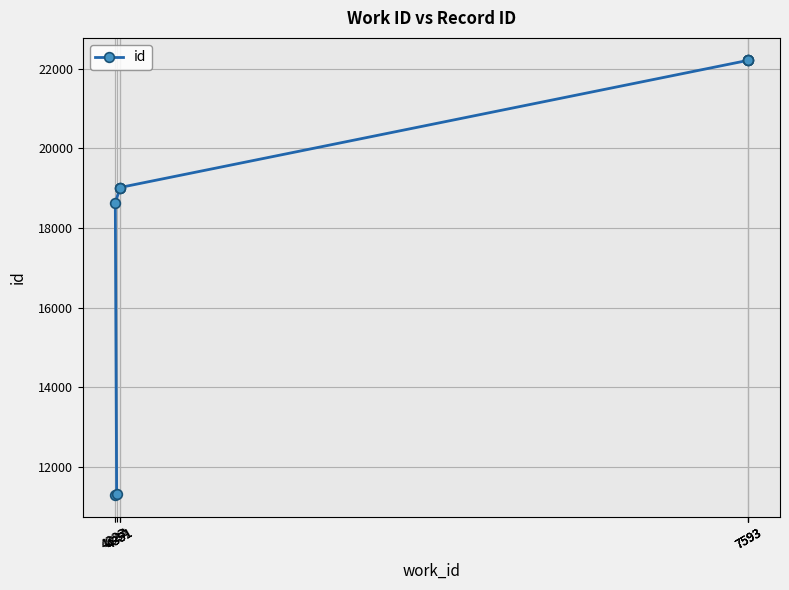

What is the change in value from 4334 to 4351?

+7670